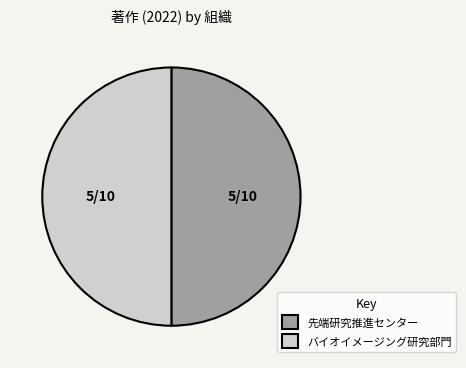

Approximately how many times larger is the value at バイオイメージング研究部門 compared to 先端研究推進センター?

1.0